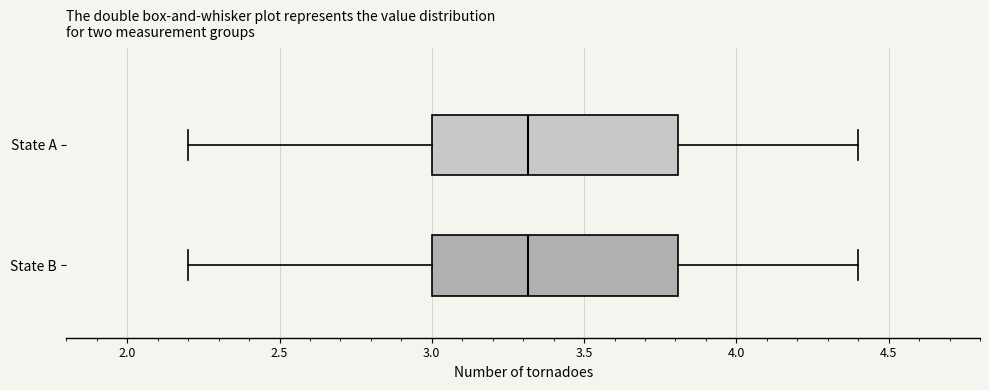

Reading bottom to top, read every box against the x-axis: the position of its median line, the range the box covers, and the ends of its whiskers. The values are not printed on the chart, so give them approximately, as read against the axis.

State B: median 3.3, box 3.0 to 3.8, whiskers 2.2 to 4.4
State A: median 3.3, box 3.0 to 3.8, whiskers 2.2 to 4.4